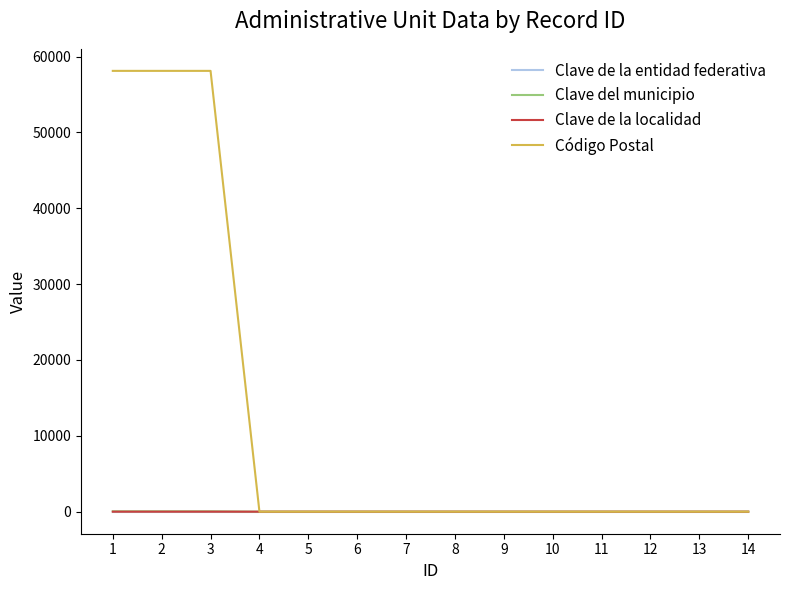

Which series has the largest total across all categories?

Código Postal